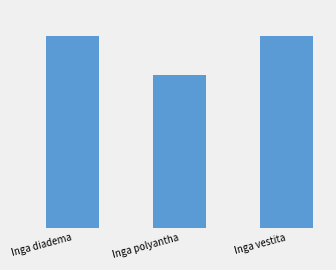

Does the chart contain any negative values?

No